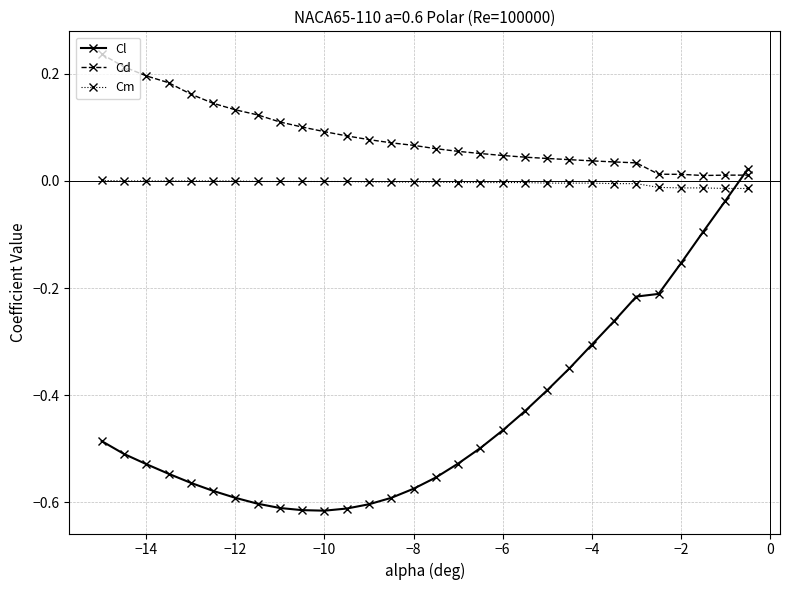

True or false: Cm and Cl intersect in this chart.

True